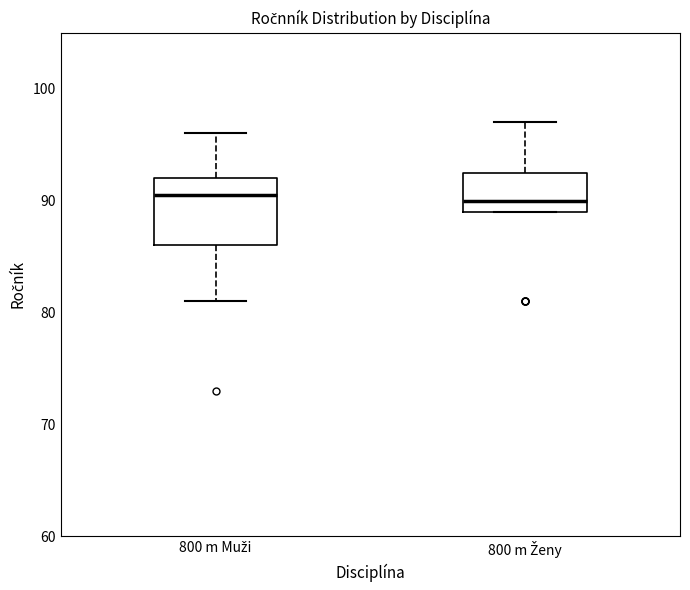

Which box is the tallest, from its lower edge to its upper edge?

800 m Muži